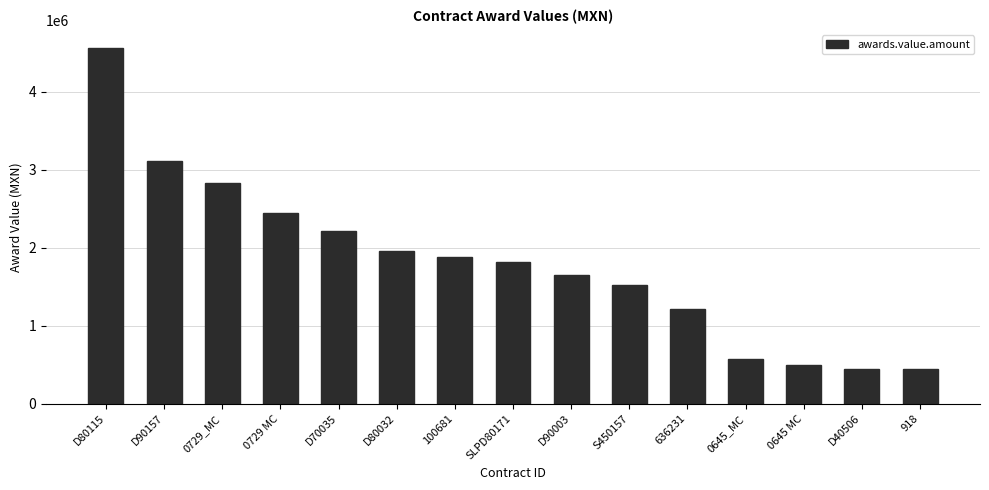

How many bars are there in total?

15